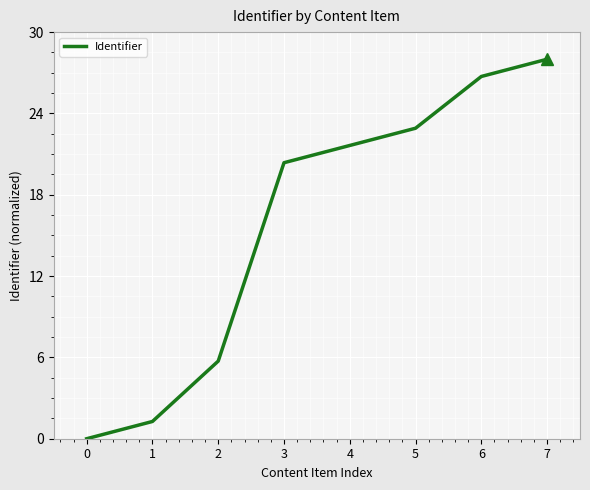

Where does the data first go above 21?

4